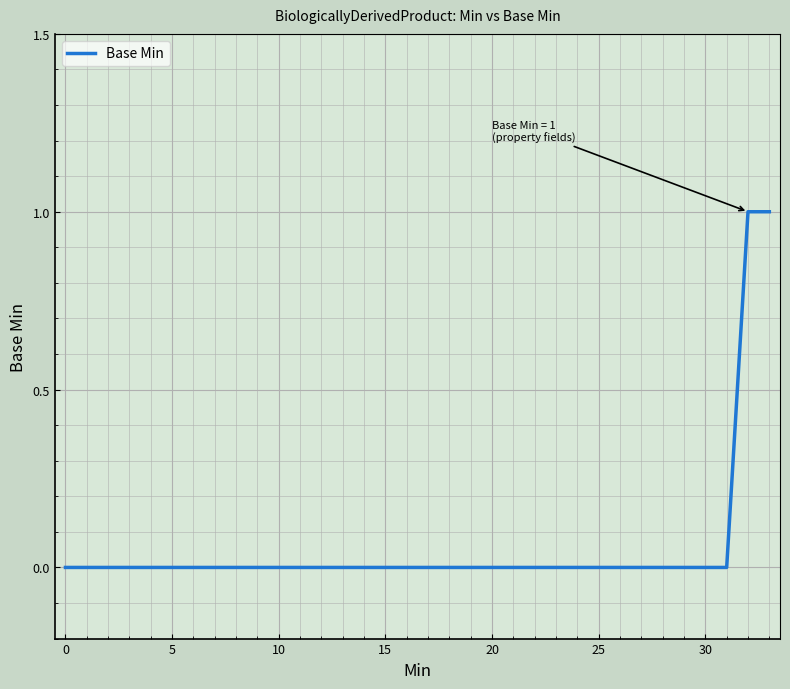

Does the chart have visible grid lines?

Yes